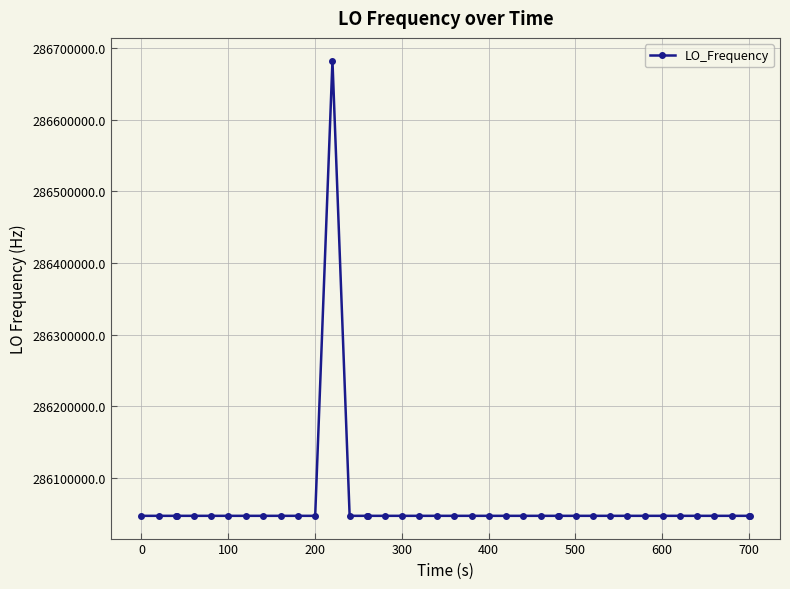

What is the value of the 28th point from the left?

286047001.2